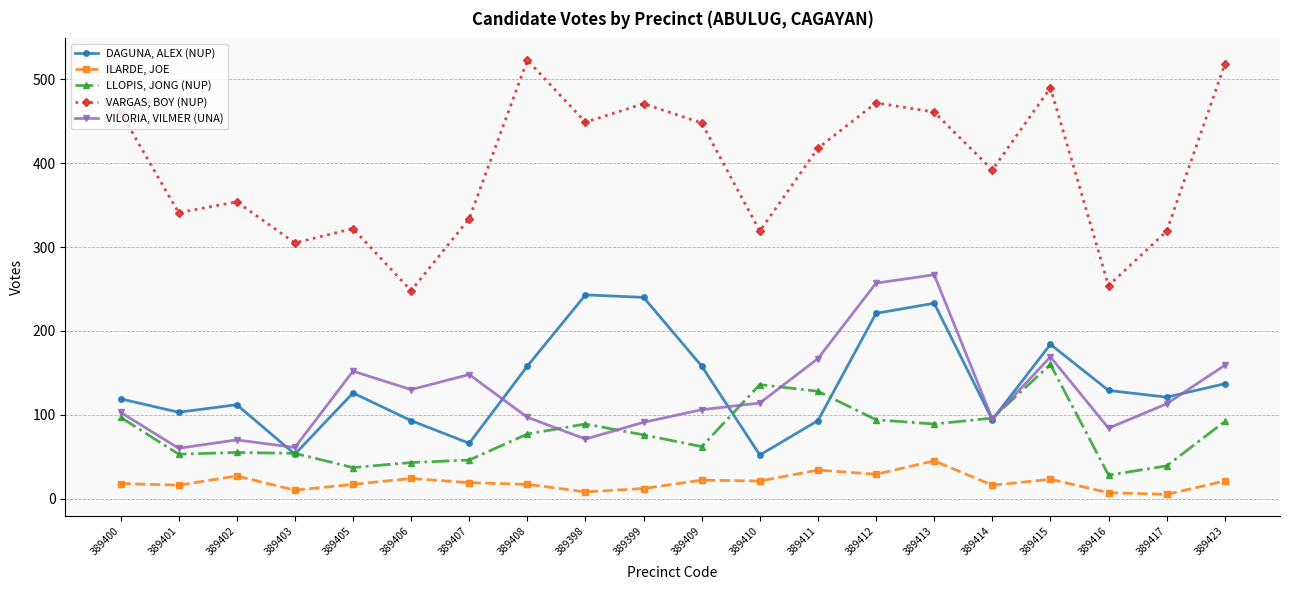

The value of ILARDE, JOE at 389407 is 19. True or false?

True